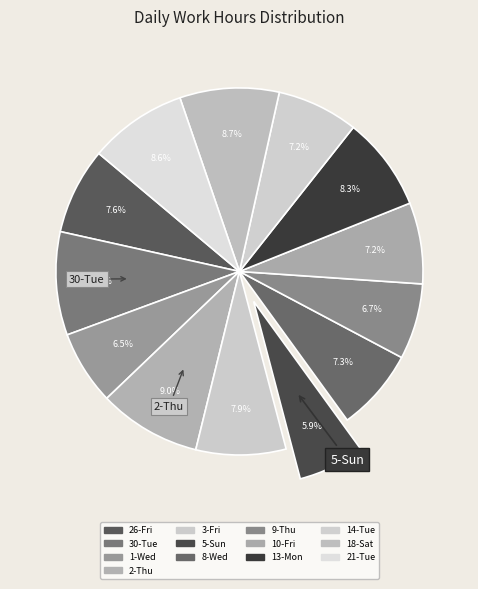

How many segments does this pie chart have?

13